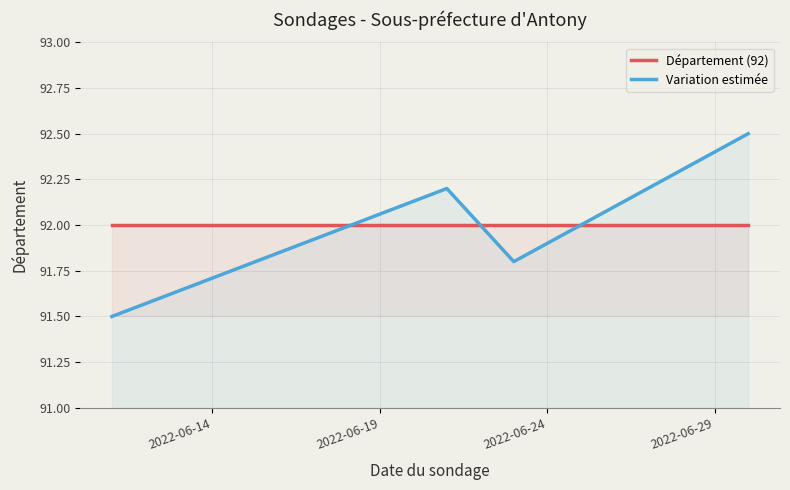

What is the minimum value for Département (92)?

92.0